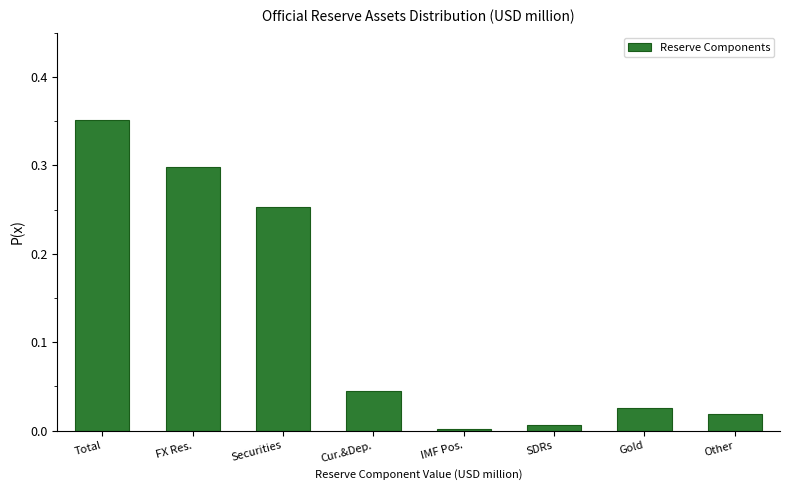

Which category has the highest value across all series?

Total